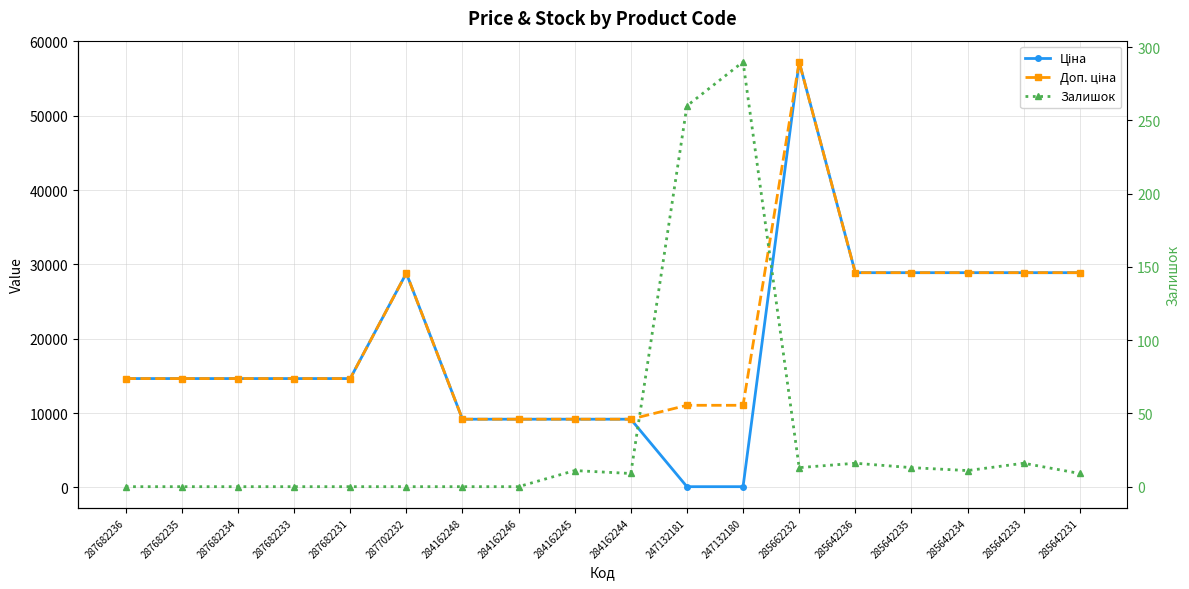

At which category does Доп. ціна reach its first local peak?

287702232